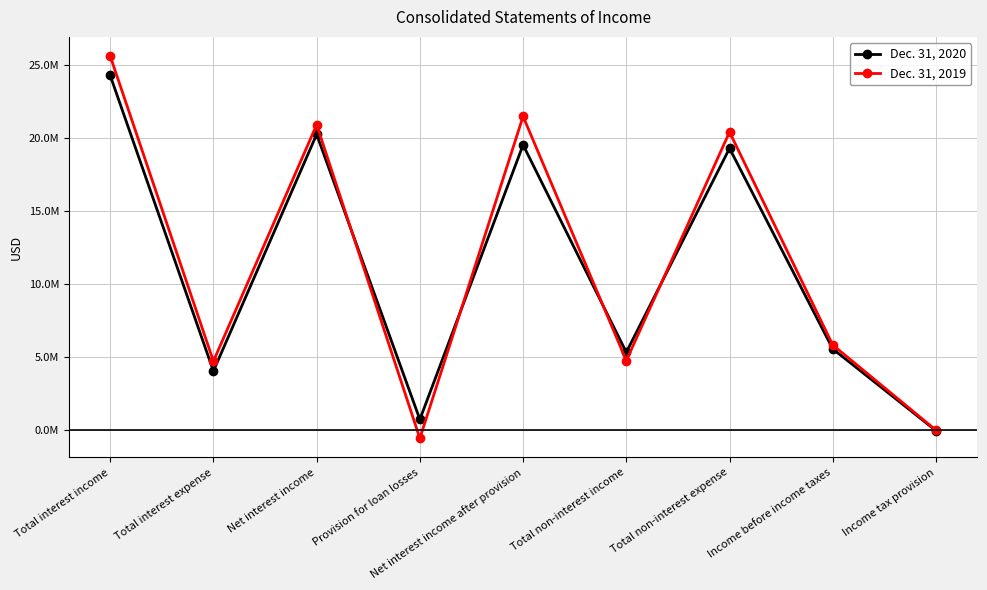

What is the spread (max minus min) of values at Total interest expense?

671000